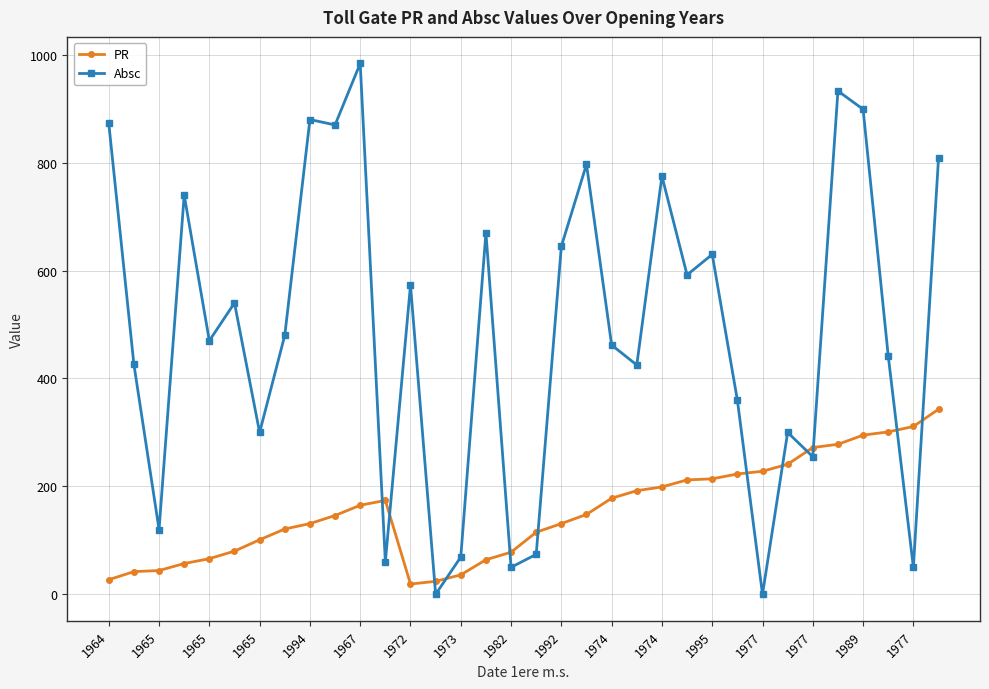

What is the maximum value for Absc?

984